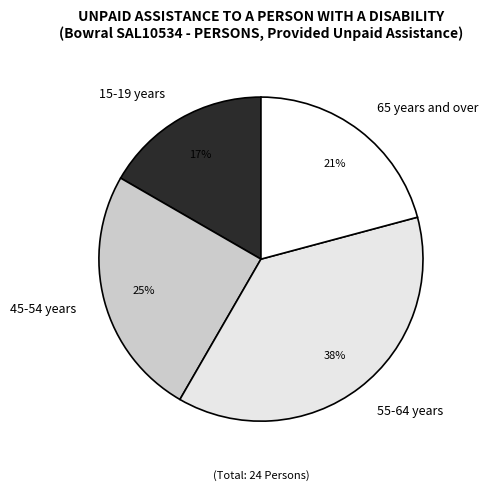

Count the number of slices in the pie.

4